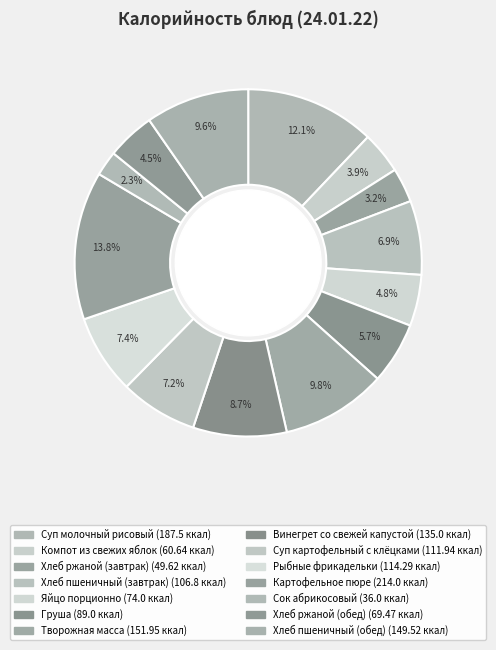

Count the number of slices in the pie.

14